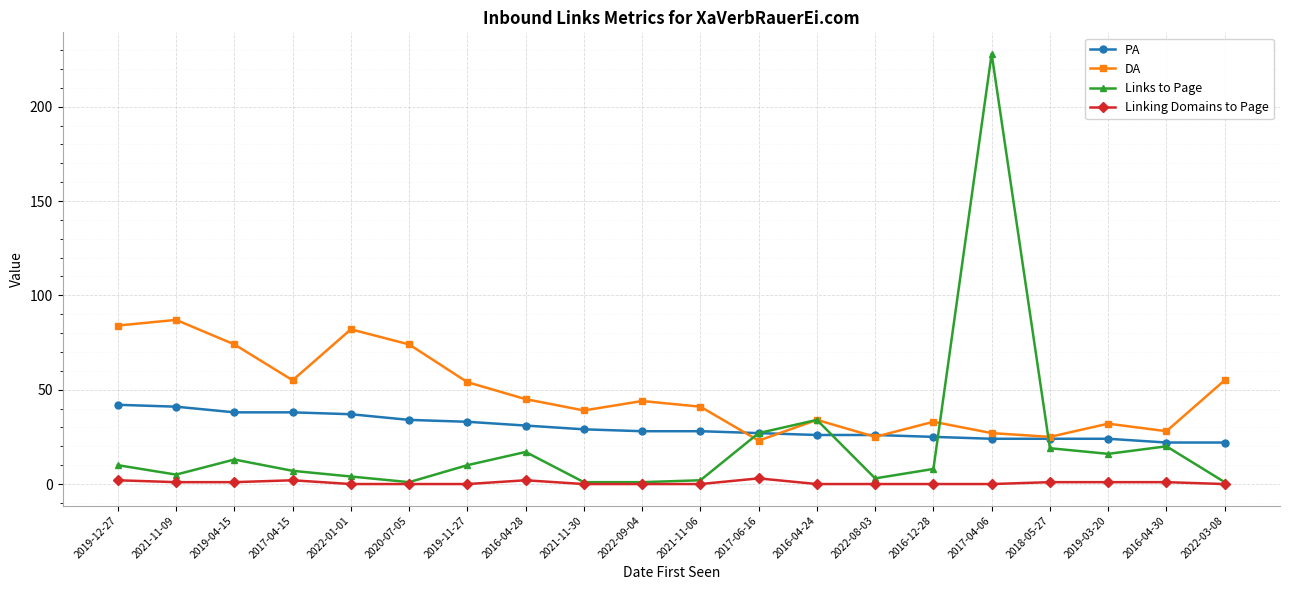

What position from the right is 2016-12-28?

6